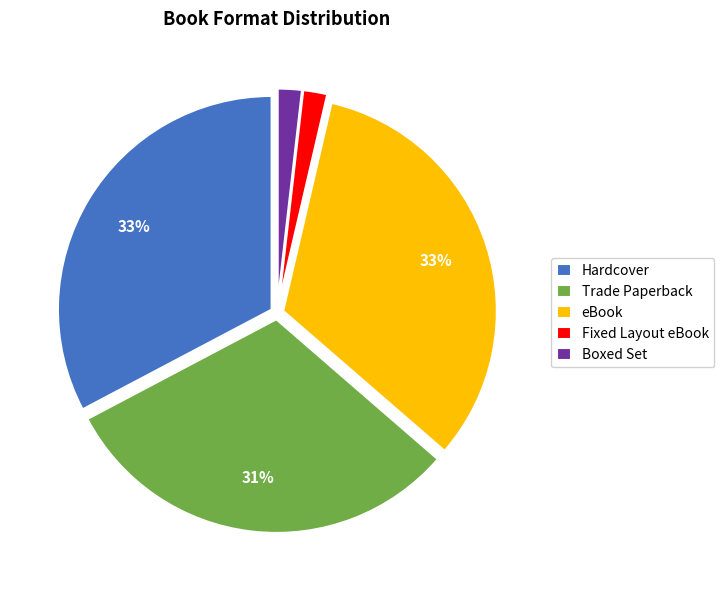

To the nearest percent, what percentage of the pie is Fixed Layout eBook?

2%